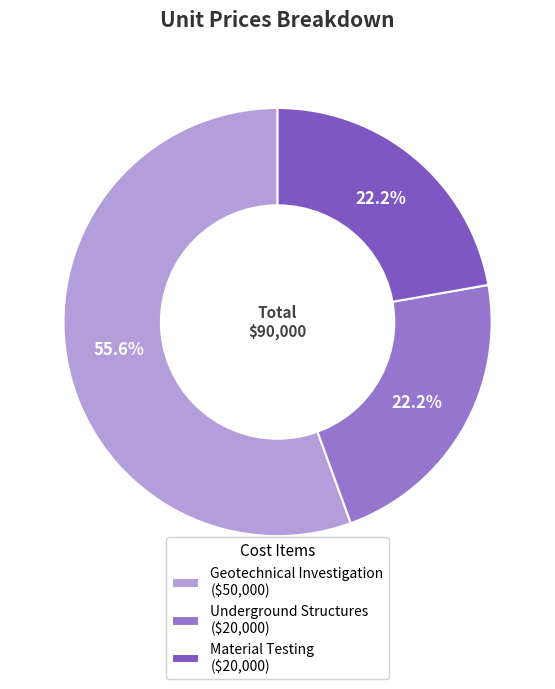

Is there a majority slice in this chart?

Yes